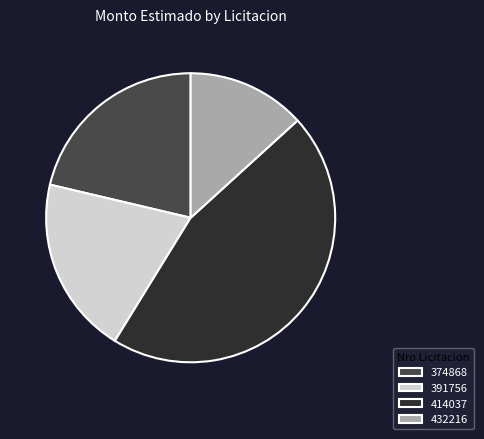

Which slice is the smallest?

432216